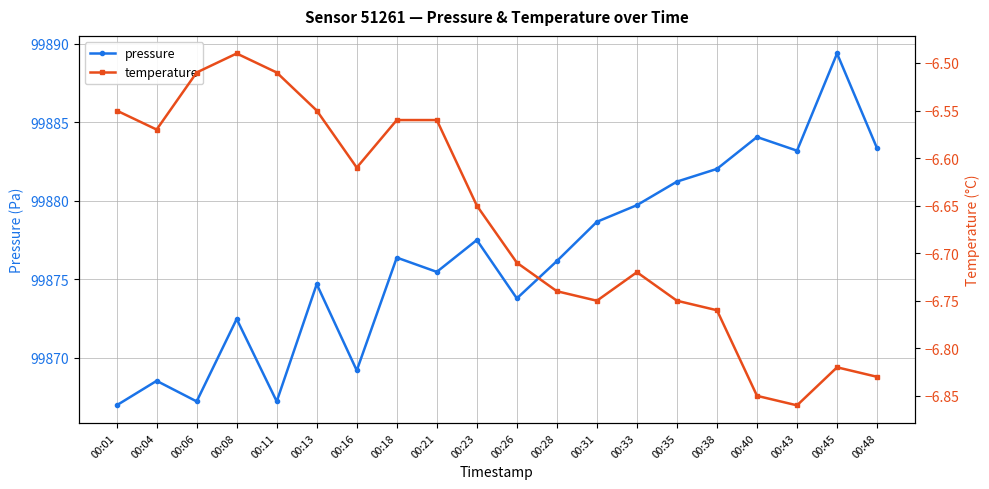

True or false: temperature and pressure cross at least once.

False